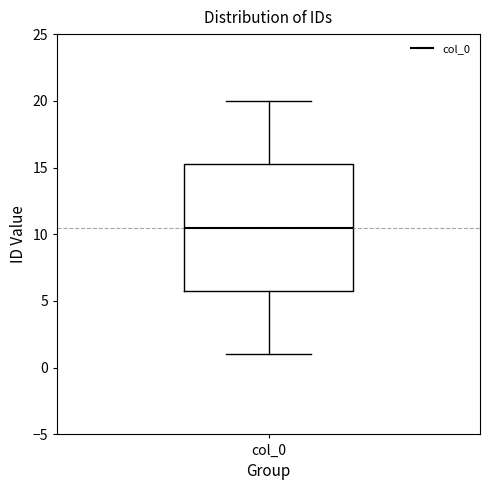

Transcribe this box plot: give where the median line is, the range the box spans, and where the two whiskers end, as read against the y-axis. The values are not printed on the chart, so give them approximately, as read against the axis.

median 10.5, box 6.0 to 15.5, whiskers 1.0 to 20.0